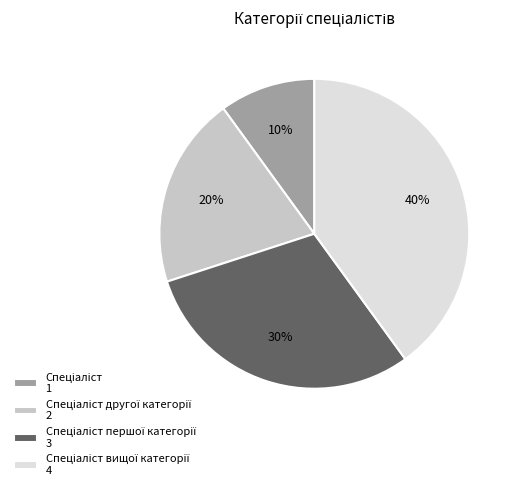

To the nearest percent, what is the average slice percentage?

25%